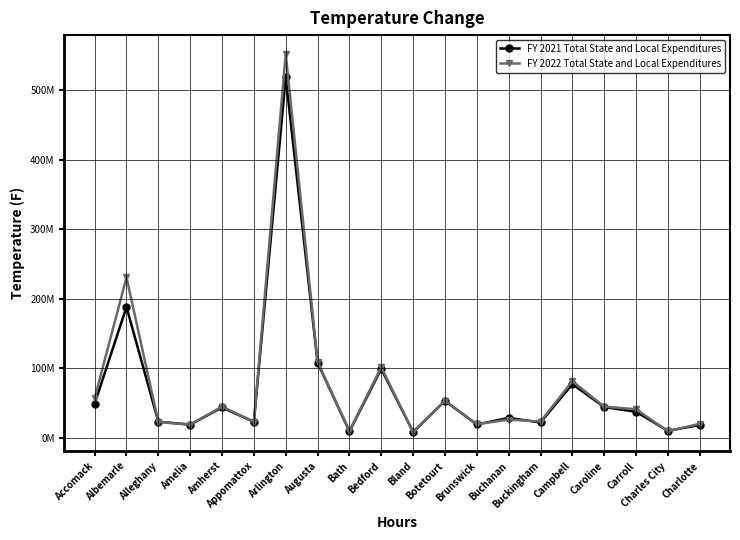

What position from the left is Caroline?

17